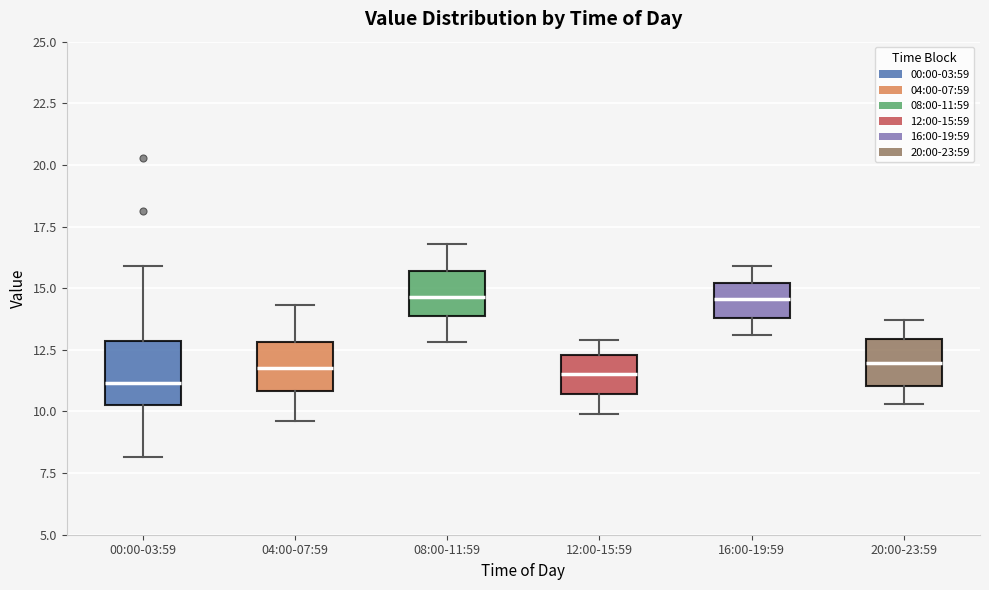

Reading left to right, transcribe this box plot: for each box, give where its median line is, the range the box spans, and where its two whiskers end, as read against the y-axis. The values are not printed on the chart, so give them approximately, as read against the axis.

00:00-03:59: median 11.0, box 10.5 to 13.0, whiskers 8.0 to 16.0
04:00-07:59: median 12.0, box 11.0 to 13.0, whiskers 9.5 to 14.5
08:00-11:59: median 14.5, box 14.0 to 15.5, whiskers 13.0 to 17.0
12:00-15:59: median 11.5, box 10.5 to 12.5, whiskers 10.0 to 13.0
16:00-19:59: median 14.5, box 14.0 to 15.0, whiskers 13.0 to 16.0
20:00-23:59: median 12.0, box 11.0 to 13.0, whiskers 10.5 to 13.5